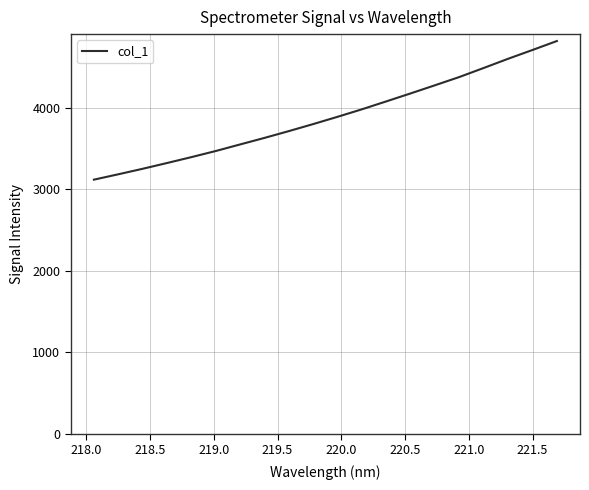

What is the difference between the maximum and minimum values?

1702.5